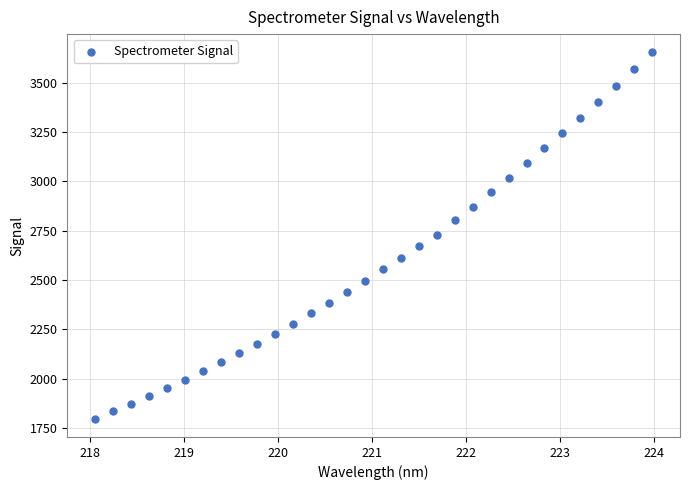

What is the range of Y values (max minus min)?

1857.3